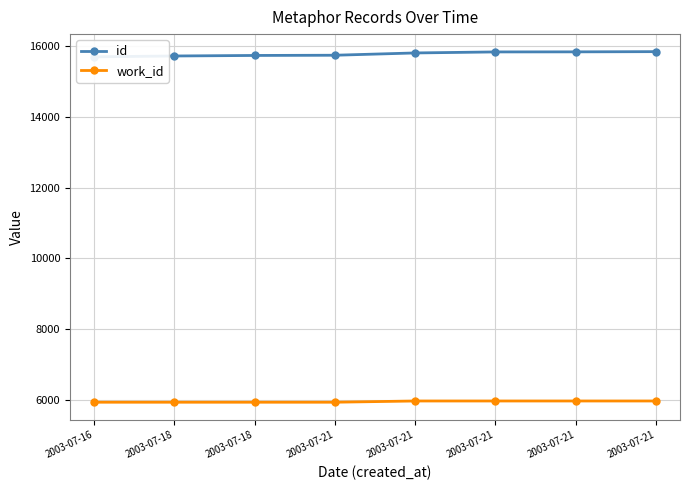

What is the value of the work_id point at the 7th from the left?

5925